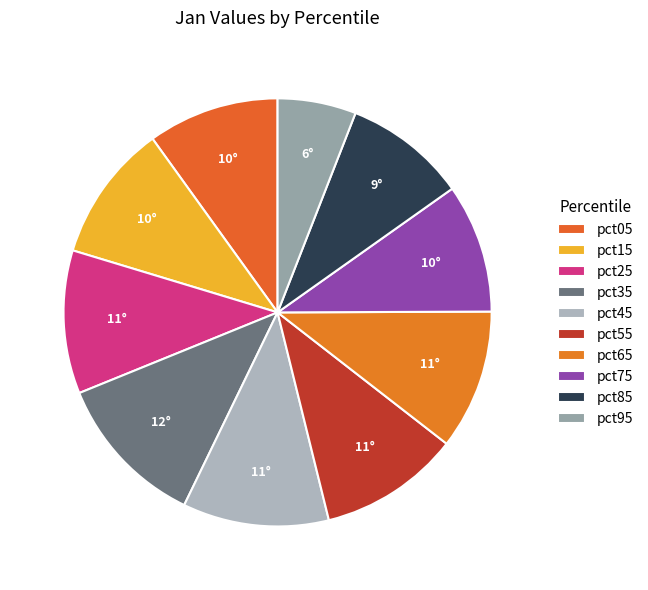

What percentage is the pct85 slice, to the nearest percent?

9%